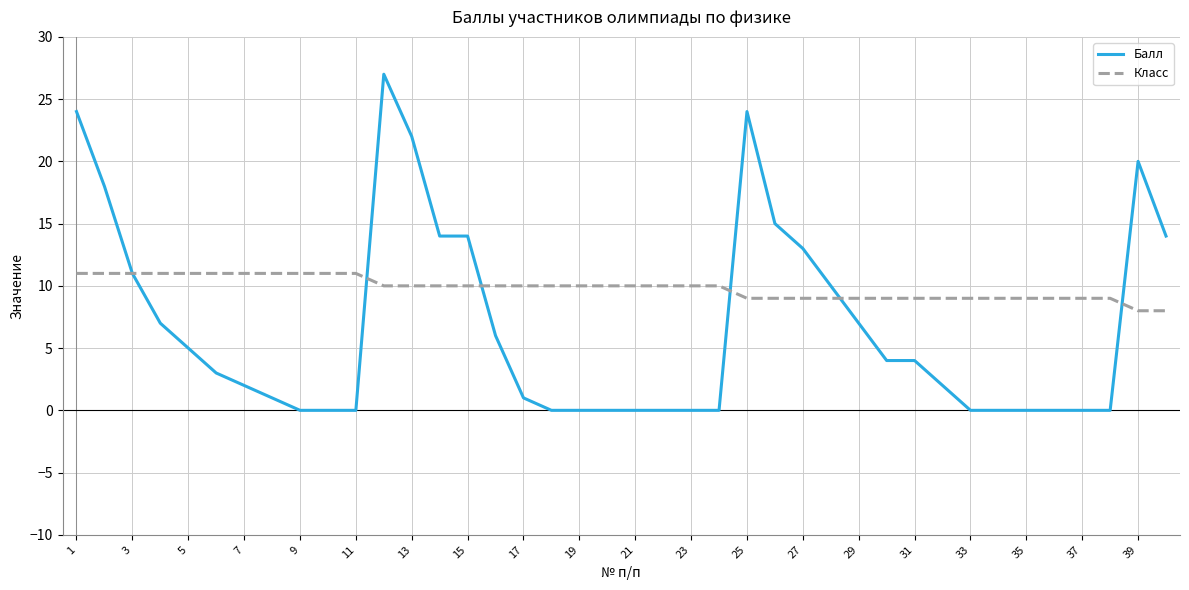

How many lines are shown in the chart?

2